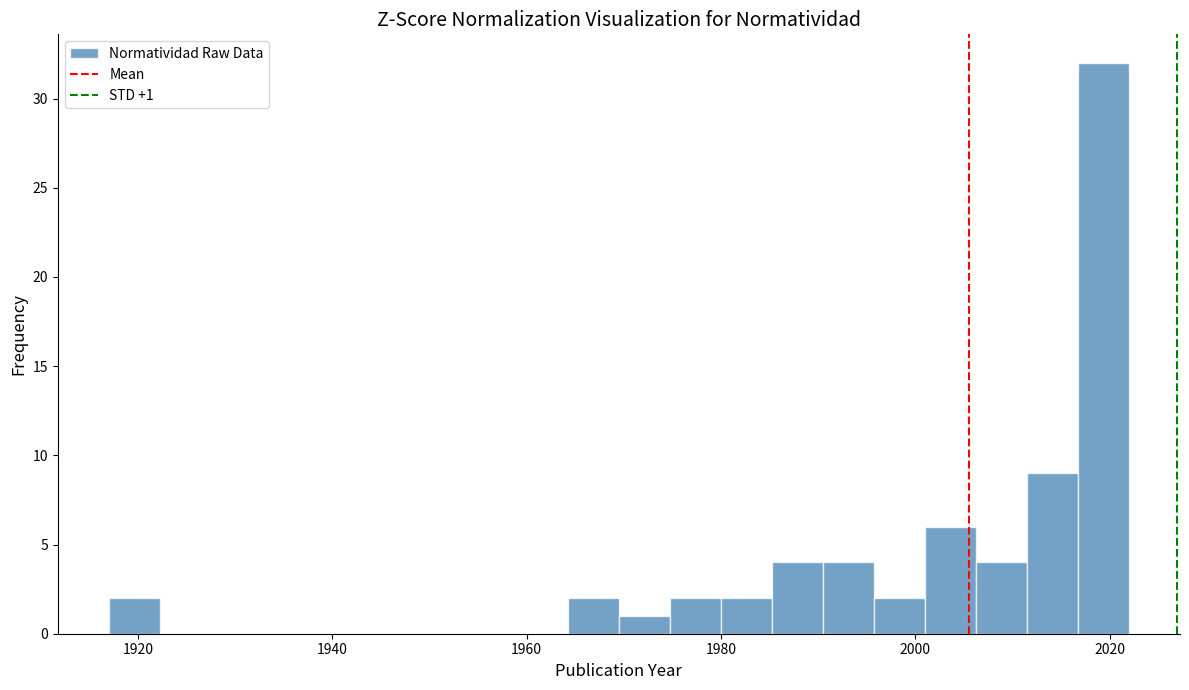

Read against the x-axis, roughly where is the centre of the tallest bar?

2020